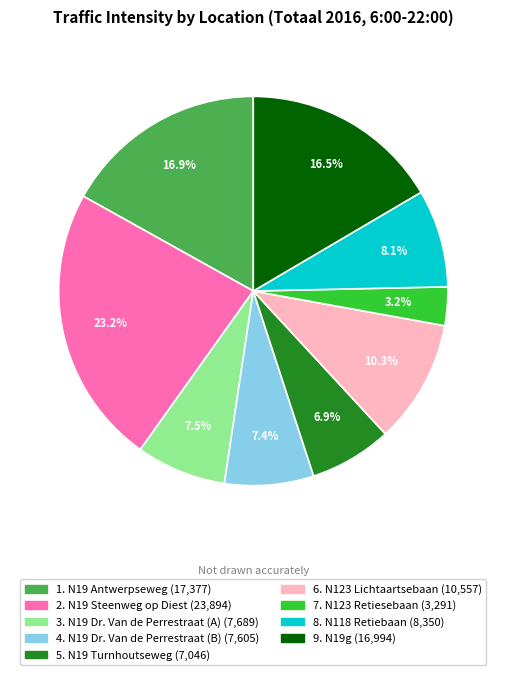

Is there a majority slice in this chart?

No